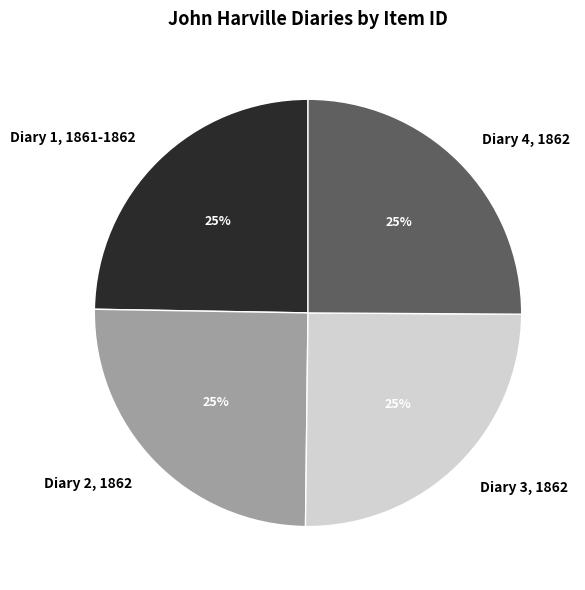

What percentage is the Diary 1, 1861-1862 slice, to the nearest percent?

25%